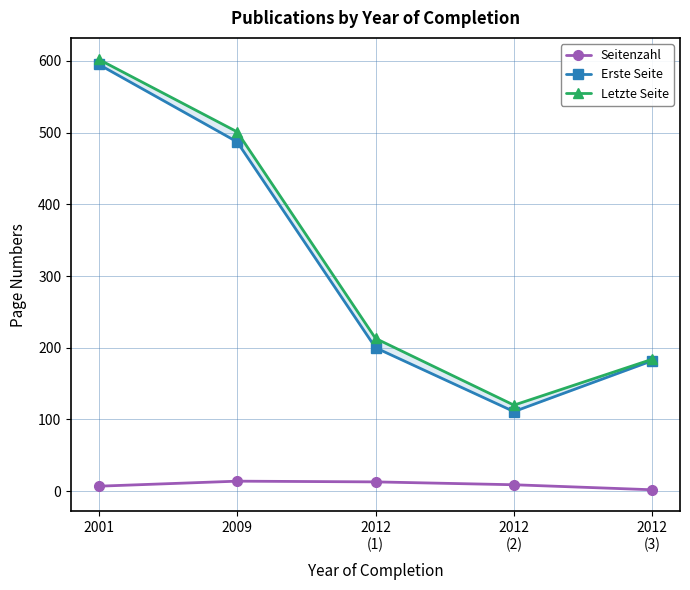

Between 2009 and 2012
(2), which is larger?

2009